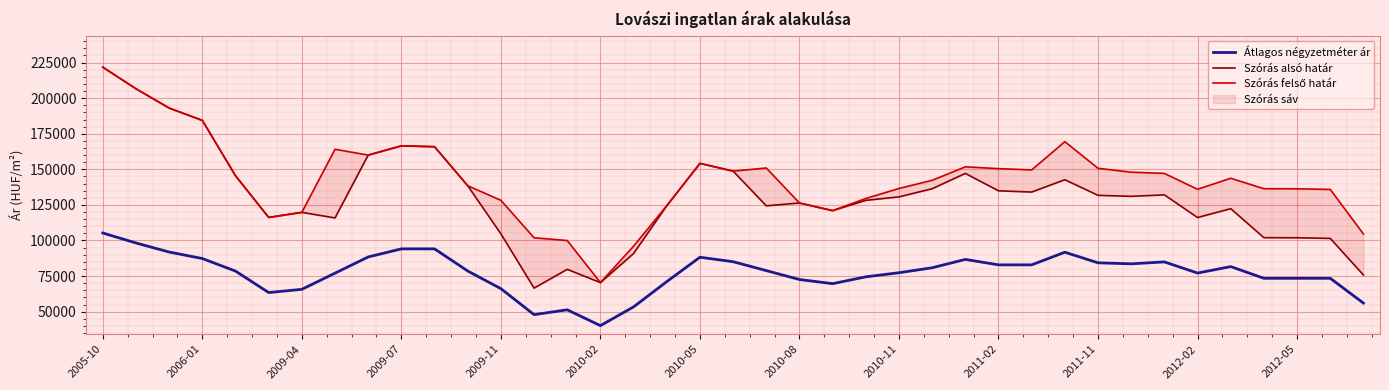

List the series in order of their overall mean, lowest first.

Átlagos négyzetméter ár, Szórás alsó határ, Szórás felső határ